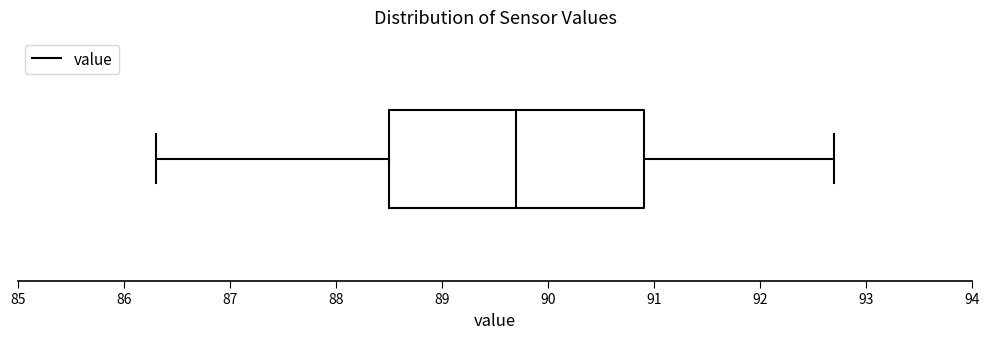

Where does the median line of the box sit on the x-axis? The values are not printed on the chart, so give them approximately, as read against the axis.

89.7